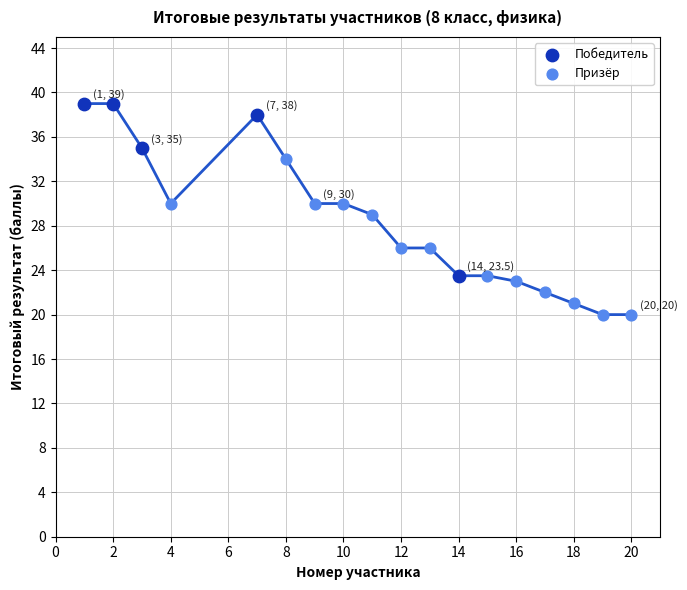

Which series reaches the minimum Y coordinate?

Призёр